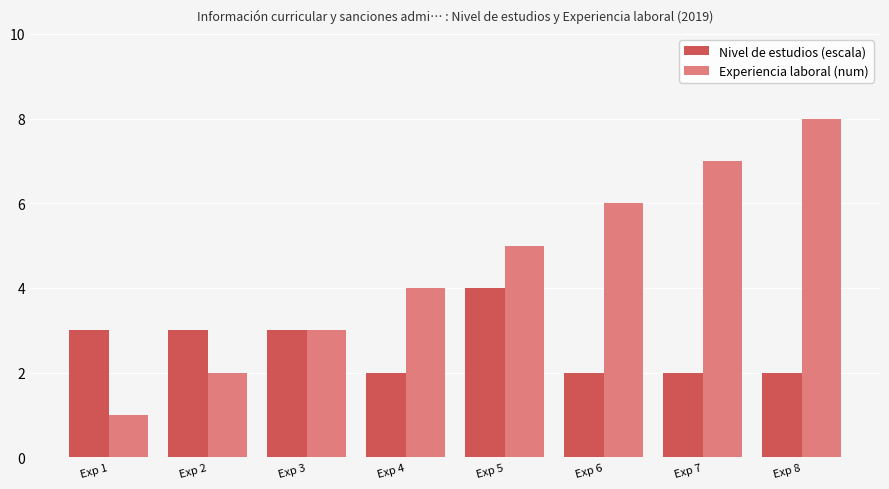

Is it true that Experiencia laboral (num) equals 1 at Exp 1?

True